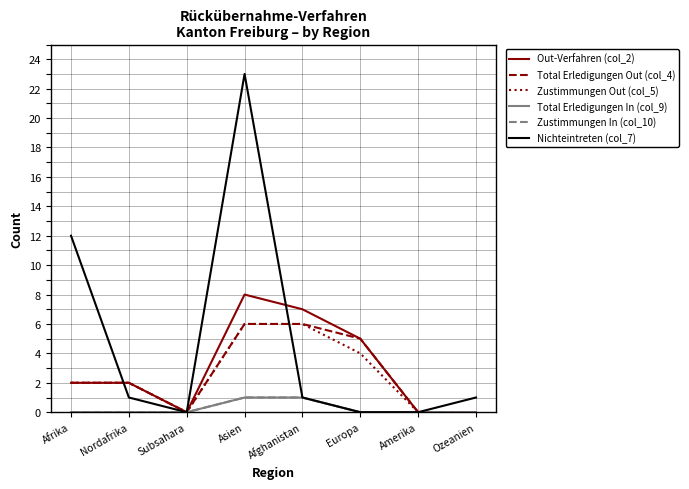

What is the label of the 8th point from the right?

Afrika